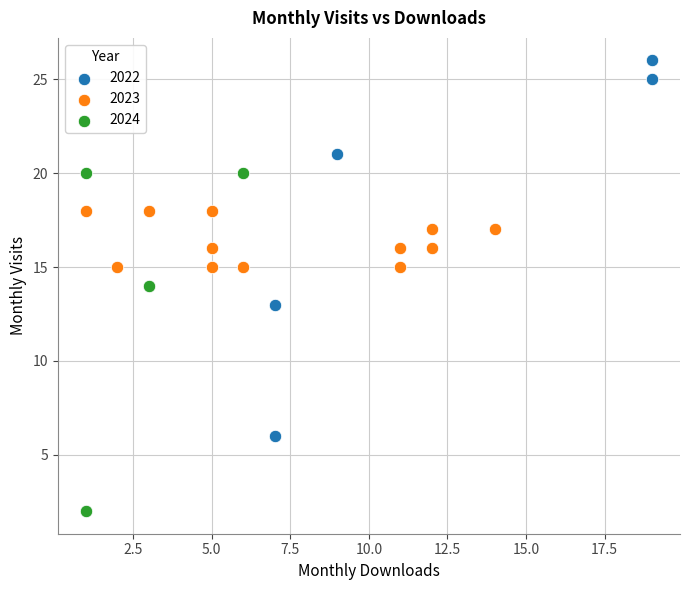

Which series has the largest Y range (max minus min)?

2022